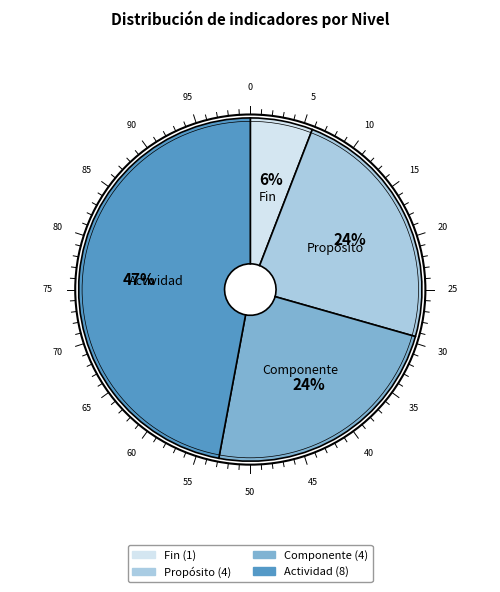

To the nearest percent, what is the average slice percentage?

25%